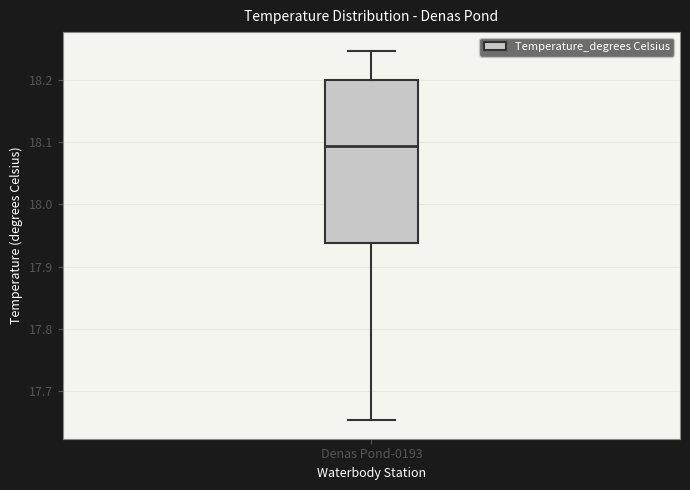

Read this box plot against the y-axis: the position of the median line, the range covered by the box, and the ends of both whiskers. The values are not printed on the chart, so give them approximately, as read against the axis.

median 18.09, box 17.94 to 18.20, whiskers 17.65 to 18.25